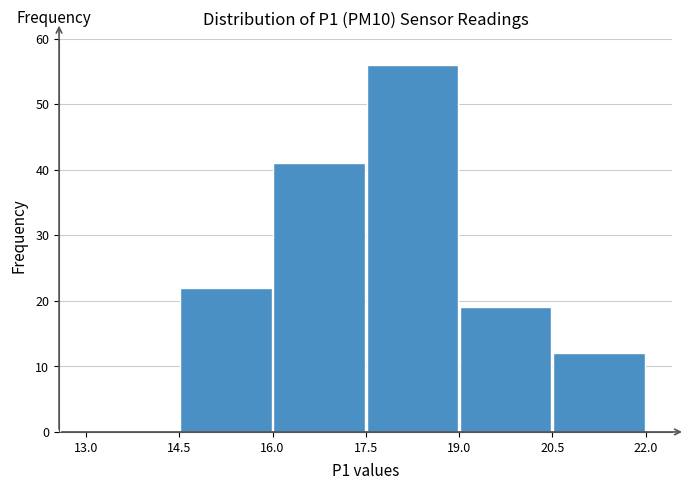

What is the height of the bar covering 20.5 to 22.0 on the x-axis? The values are not printed on the chart, so give them approximately, as read against the axis.

12